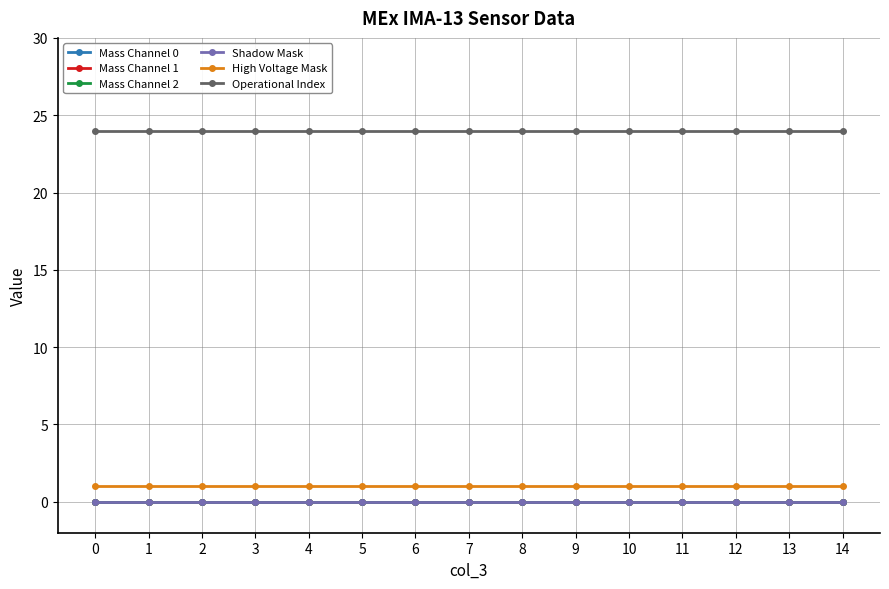

True or false: Operational Index and Shadow Mask intersect in this chart.

False